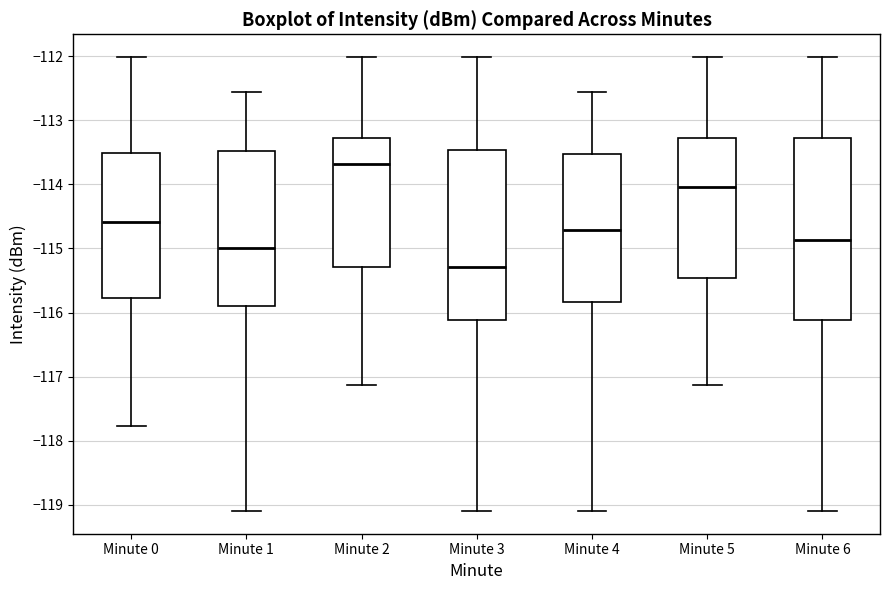

Reading left to right, read every box against the y-axis: the position of its median line, the range the box covers, and the ends of its whiskers. The values are not printed on the chart, so give them approximately, as read against the axis.

Minute 0: median -114.6, box -115.8 to -113.5, whiskers -117.8 to -112.0
Minute 1: median -115.0, box -115.9 to -113.5, whiskers -119.1 to -112.5
Minute 2: median -113.7, box -115.3 to -113.3, whiskers -117.1 to -112.0
Minute 3: median -115.3, box -116.1 to -113.5, whiskers -119.1 to -112.0
Minute 4: median -114.7, box -115.8 to -113.5, whiskers -119.1 to -112.5
Minute 5: median -114.0, box -115.5 to -113.3, whiskers -117.1 to -112.0
Minute 6: median -114.9, box -116.1 to -113.3, whiskers -119.1 to -112.0